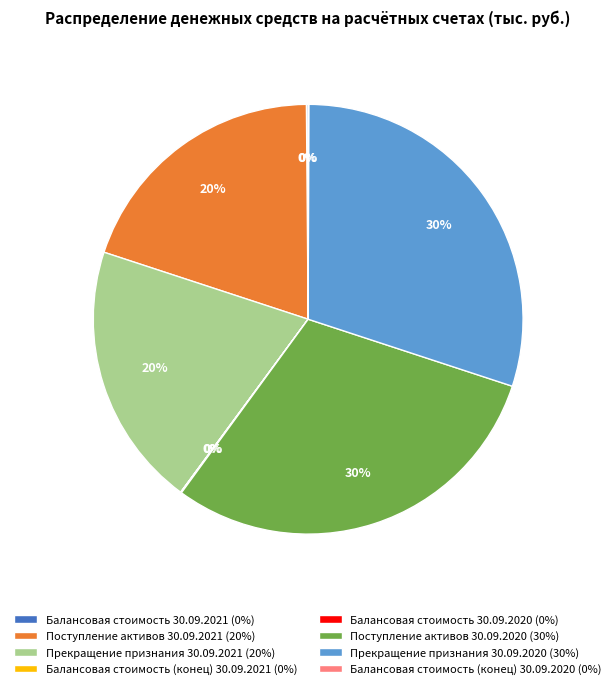

Is it true that Прекращение признания 30.09.2021 is 34% of the pie?

False